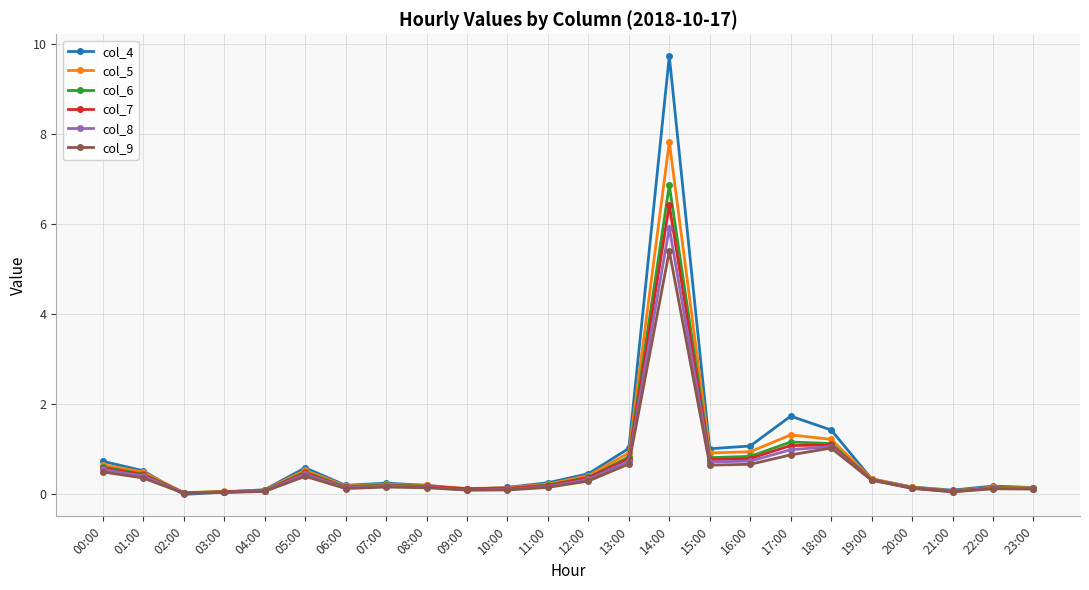

Rank the series by their maximum value, from highest to lowest.

col_4, col_5, col_6, col_7, col_8, col_9